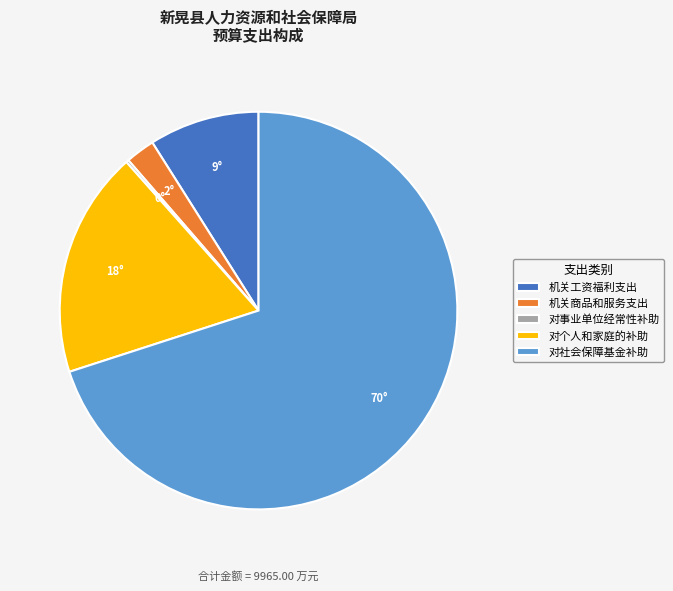

True or false: 对社会保障基金补助 accounts for 70% of the total.

True